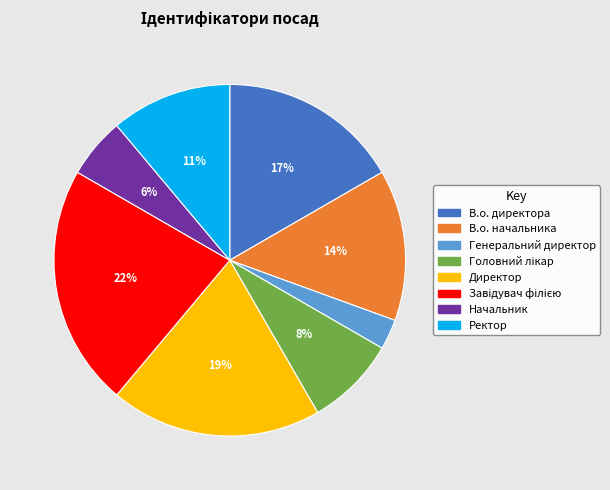

To the nearest percent, what portion does В.о. директора represent?

17%